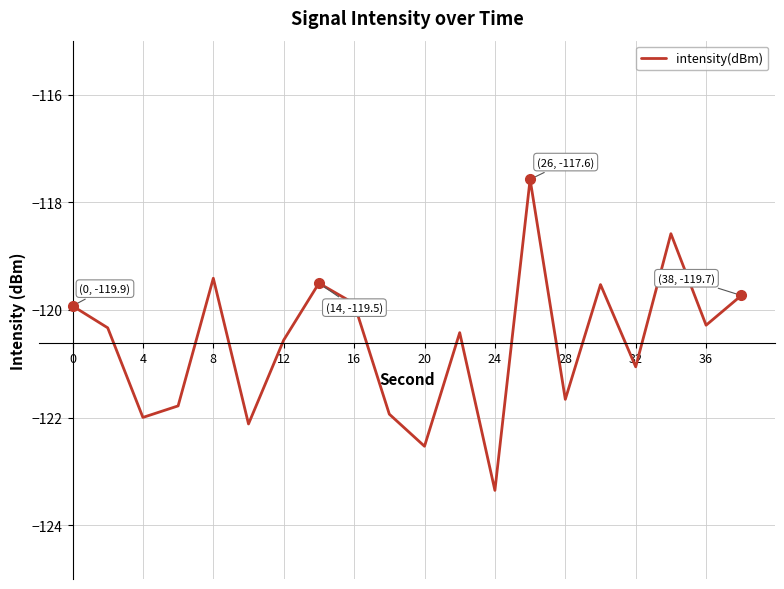

What is the minimum value shown in the chart?

-123.4